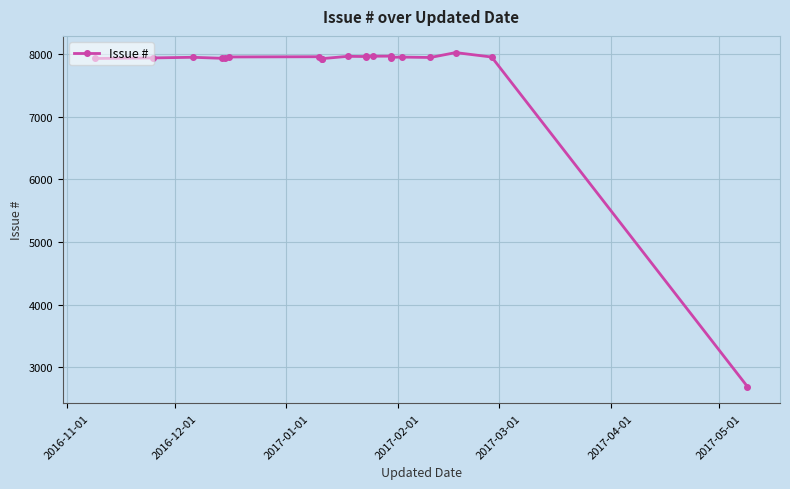

True or false: the data shows 10850 at 2016-11-01.

False